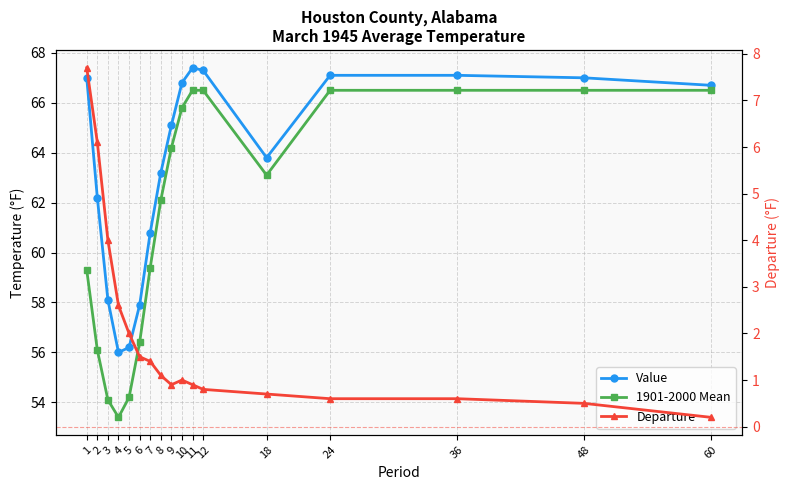

True or false: 1901-2000 Mean and Departure intersect in this chart.

False